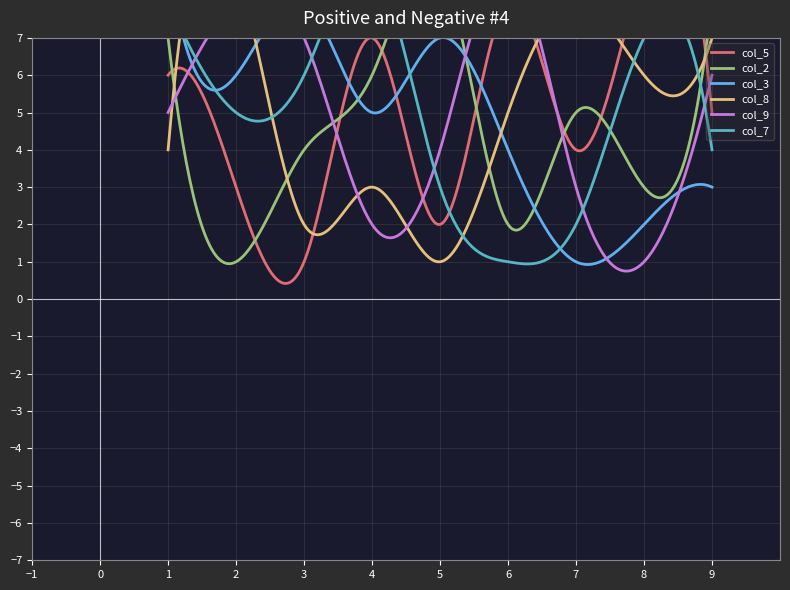

The col_3 series shows 1 at 8. True or false?

False